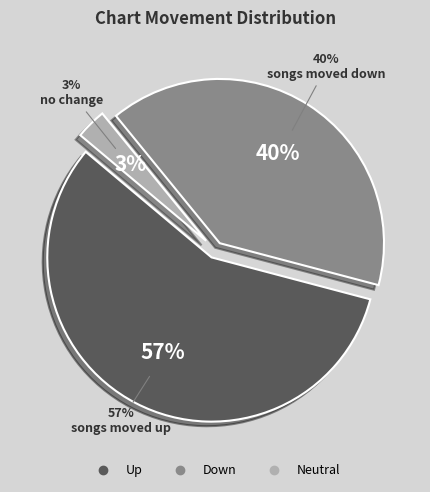

Is it true that down is 30% of the pie?

False